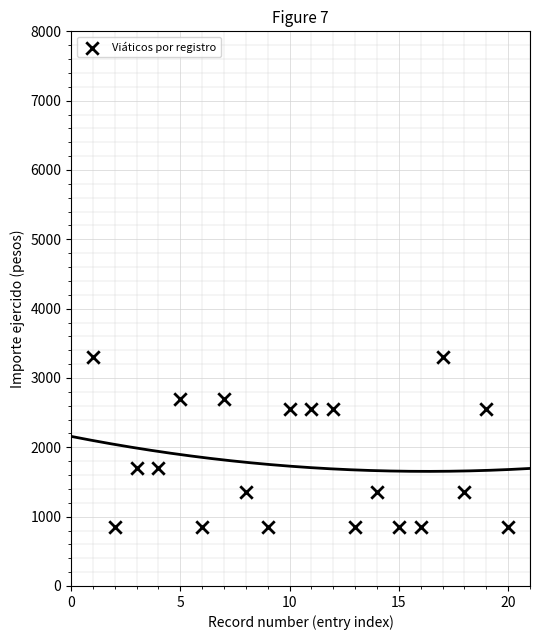

What is the range of Y values (max minus min)?

2450